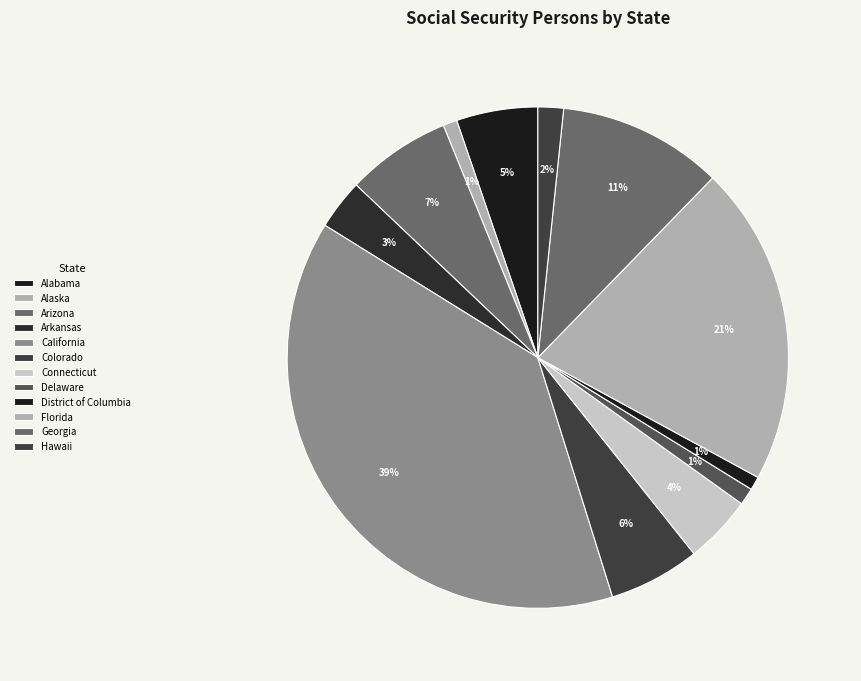

How much of the chart is everything except Arkansas?

96.8%